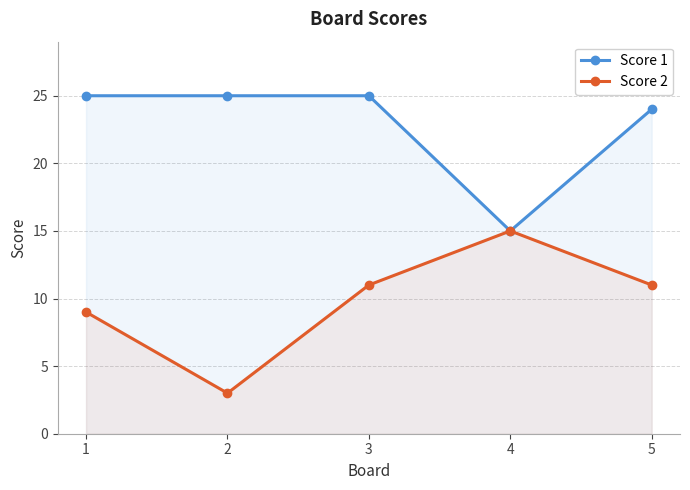

How many values in the Score 2 series are below 11?

2